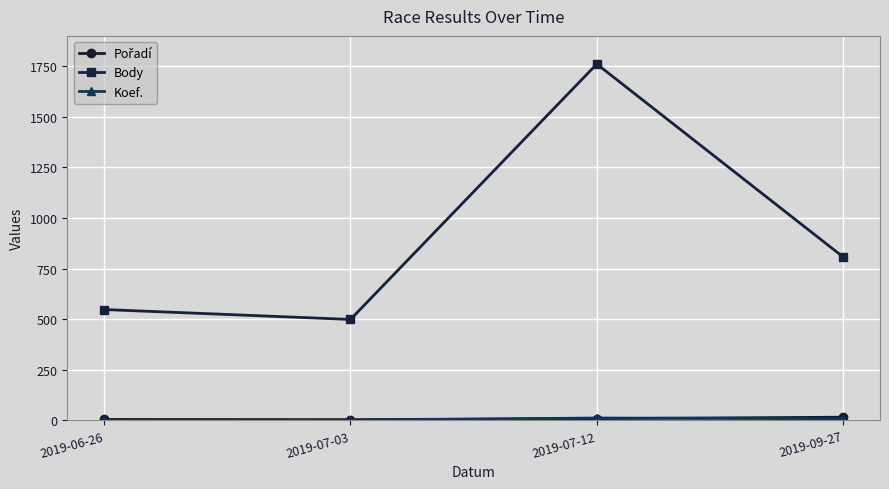

Does the chart display data point markers on the line(s)?

Yes